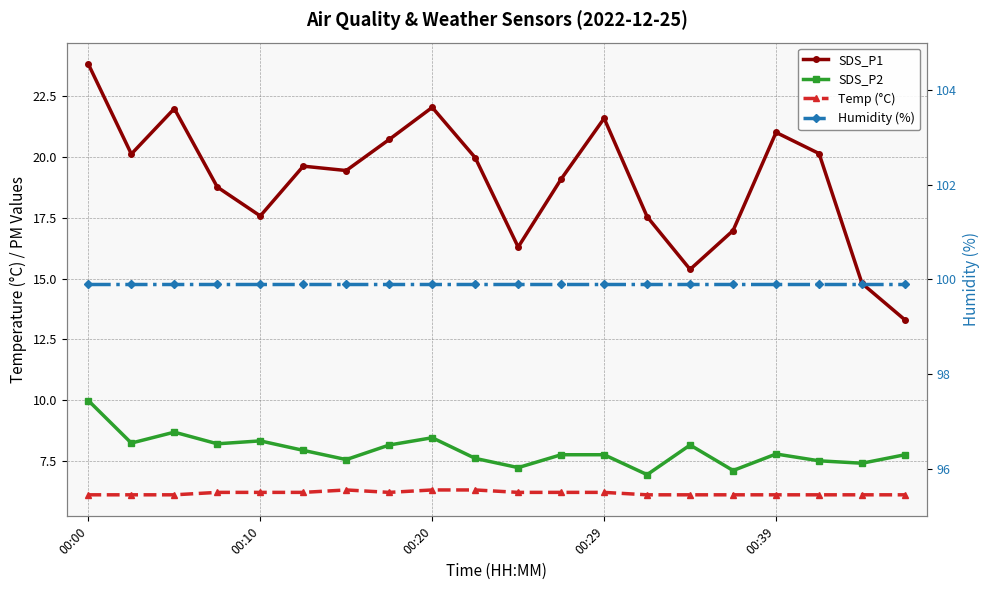

Which series has the widest spread of values?

SDS_P1